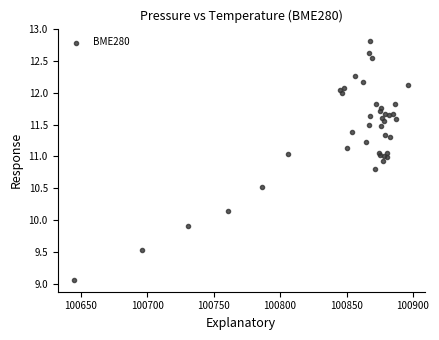

What Y value in the scatter plot is closest to 10?

9.9